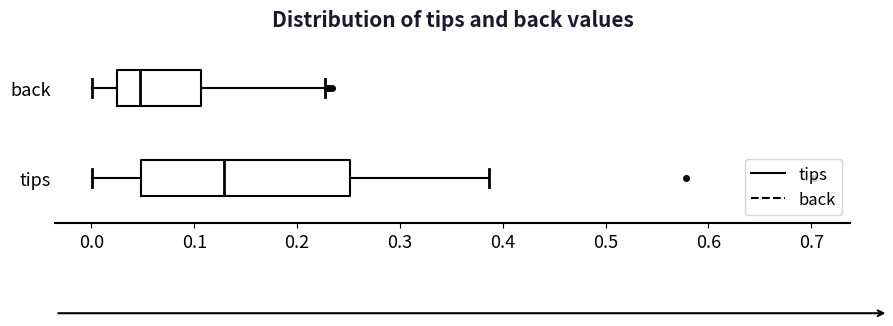

Comparing the boxes themselves (not the whiskers), which one is the widest?

tips